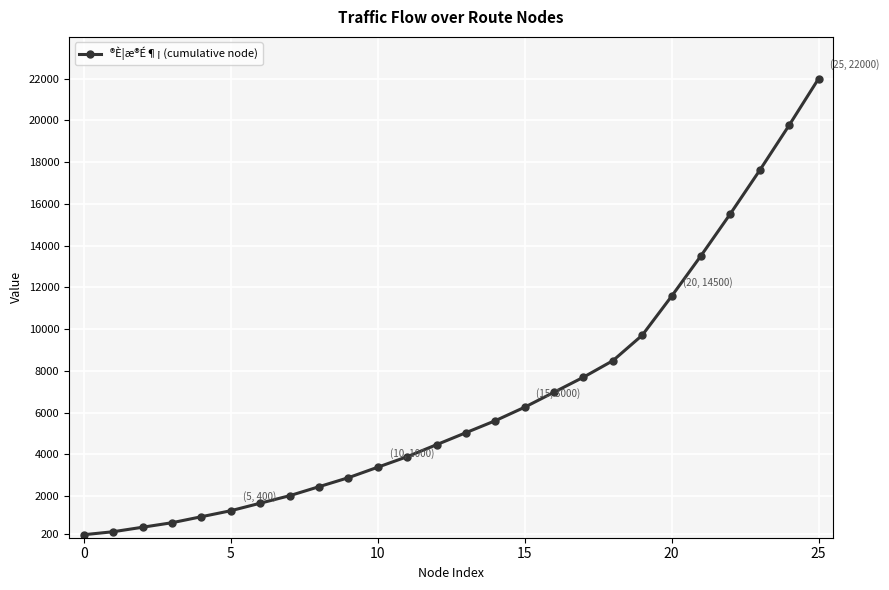

Reading right to left, list all the values displayed in this chart.

22000.0	19771.2	17614.4	15529.4	13516.3	11575.2	9705.9	8483.7	7692.8	6973.9	6254.9	5607.8	5032.7	4457.5	3882.4	3379.1	2875.8	2444.4	2013.1	1653.6	1294.1	1006.5	719.0	503.3	287.6	143.8